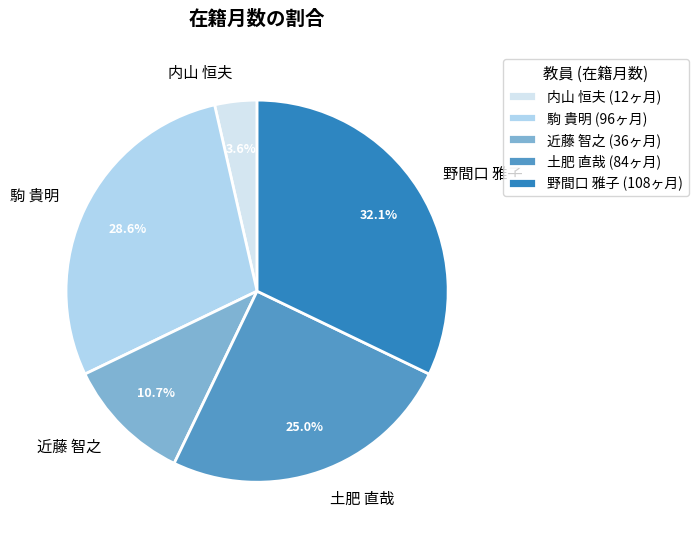

How much of the chart is everything except 土肥 直哉?

75.0%